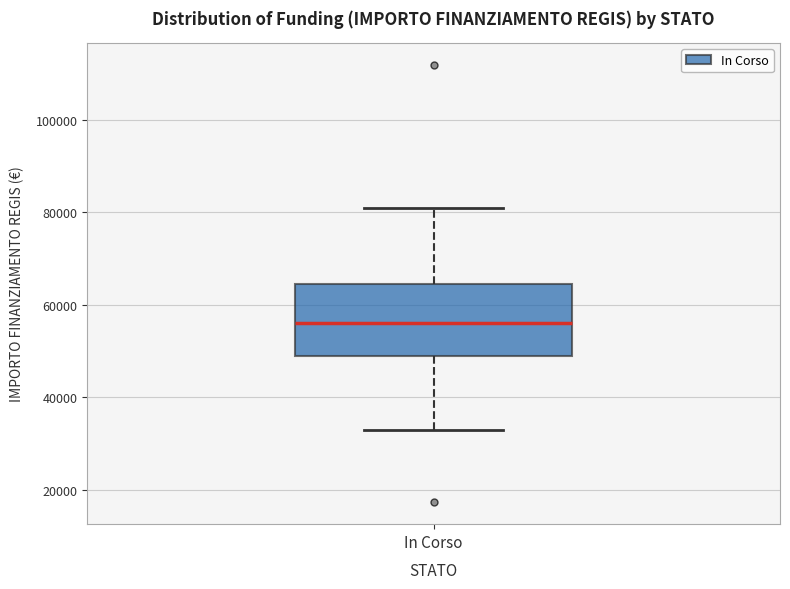

Where is the lower edge of the box for In Corso on the y-axis? The values are not printed on the chart, so give them approximately, as read against the axis.

50000